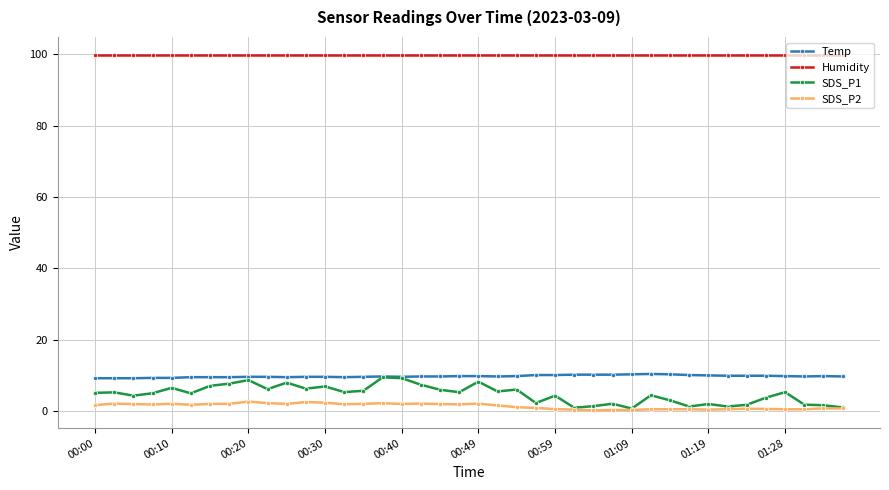

What is the value of the Temp point at the 12th from the left?

9.6